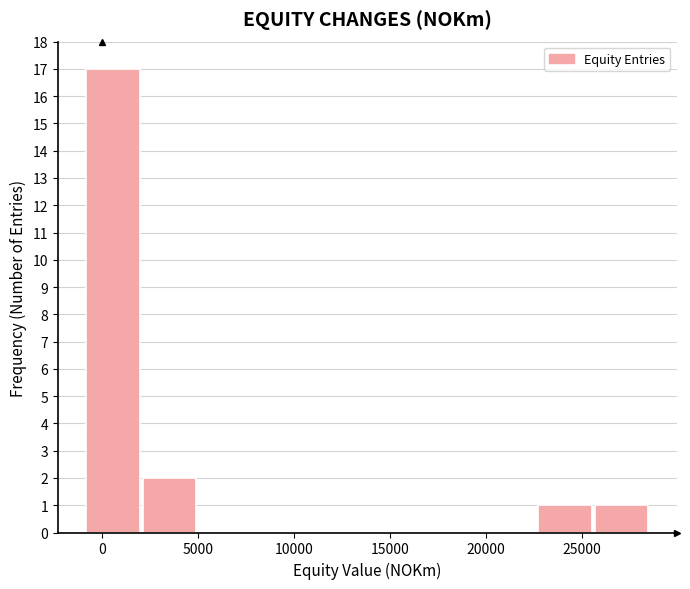

What is the height of the bar covering 25500 to 28500 on the x-axis? Neither the bar edges nor the heights are printed on the chart, so give them approximately, as read against the axes.

1